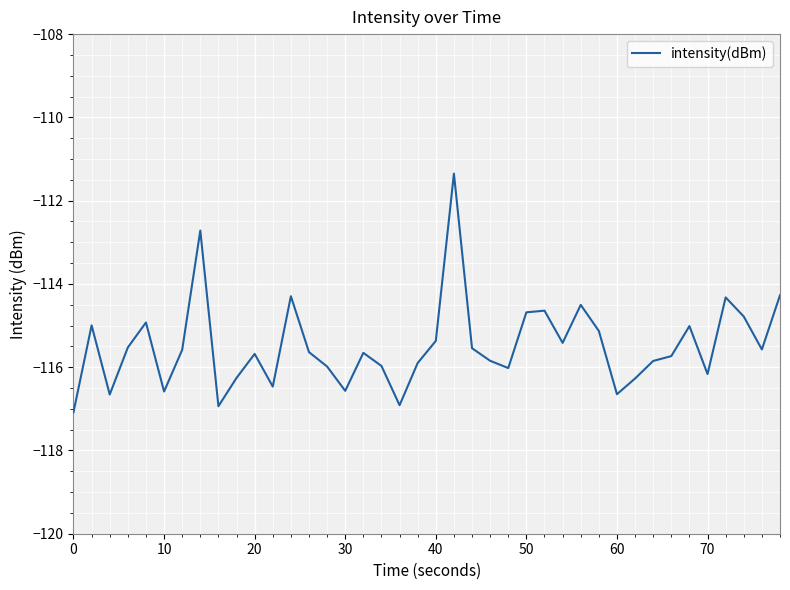

What is the smallest value displayed?

-117.1